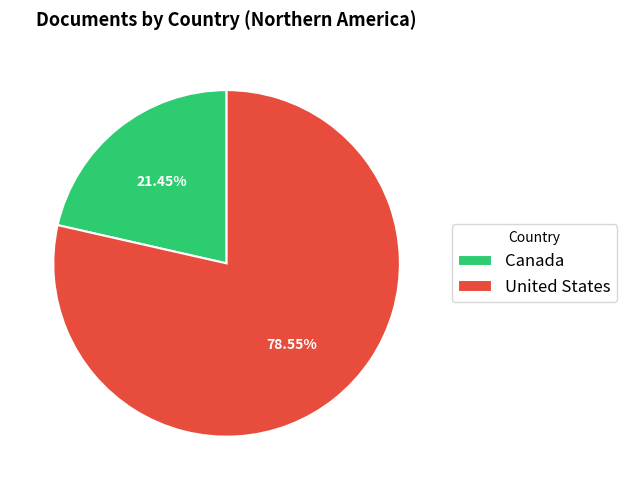

To the nearest percent, what portion does Canada represent?

21%